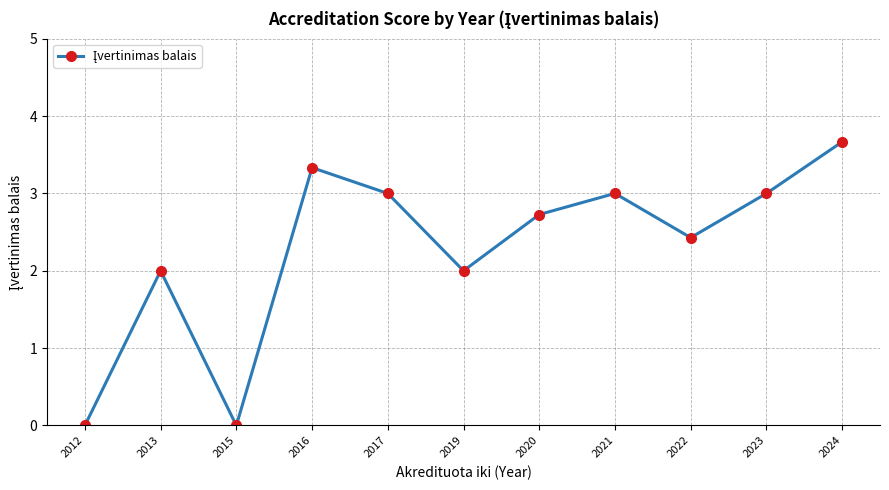

Approximately how many times larger is the value at 2020 compared to 2019?

1.4